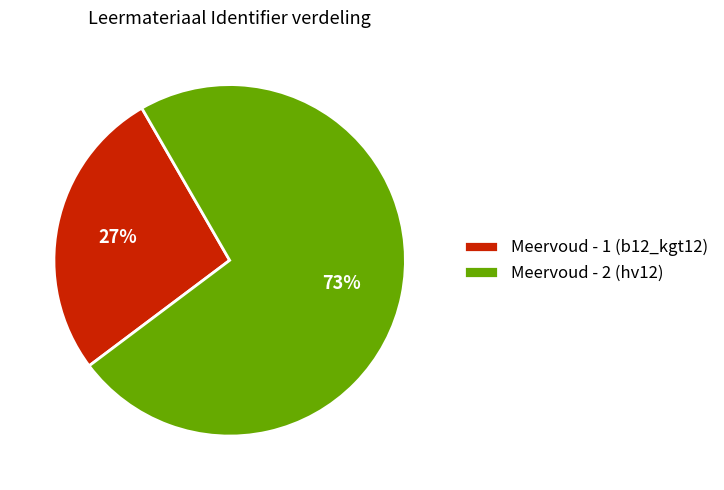

Rank the categories by value from highest to lowest.

Meervoud - 2 (hv12), Meervoud - 1 (b12_kgt12)